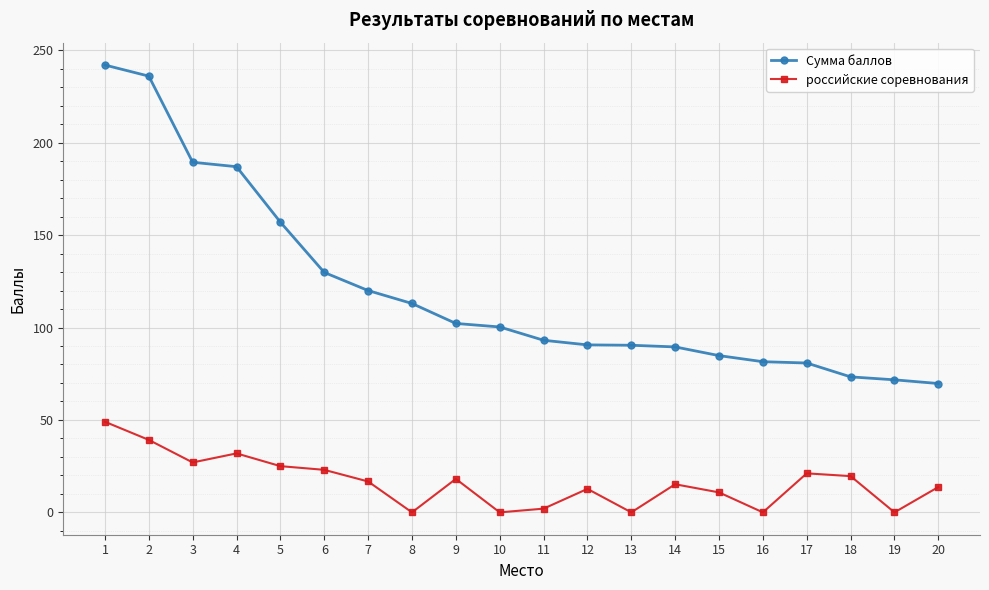

What is the difference between the maximum and minimum values in the Сумма баллов series?

172.3